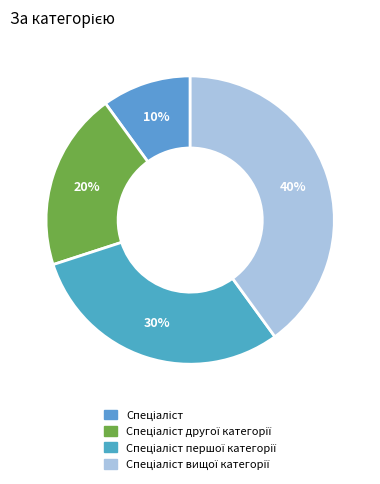

To the nearest percent, what portion does Спеціаліст першої категорії represent?

30%